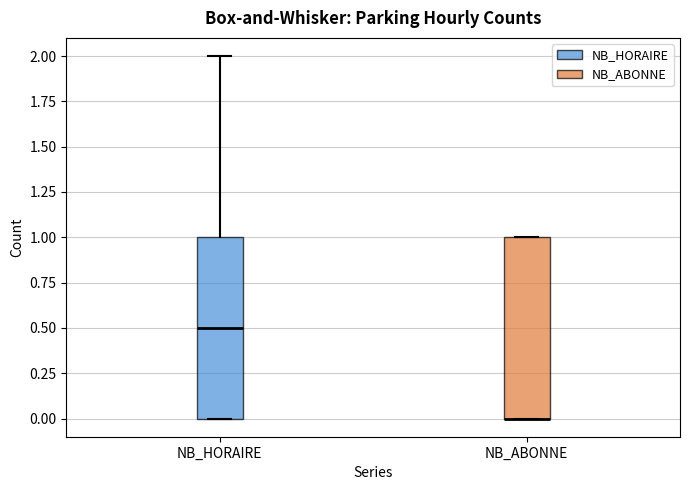

Where is the upper edge of the box for NB_HORAIRE on the y-axis? The values are not printed on the chart, so give them approximately, as read against the axis.

1.0